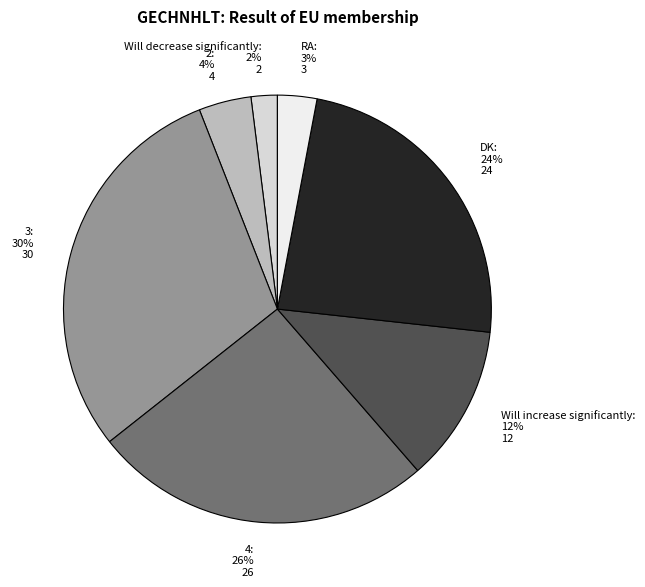

How many segments does this pie chart have?

7